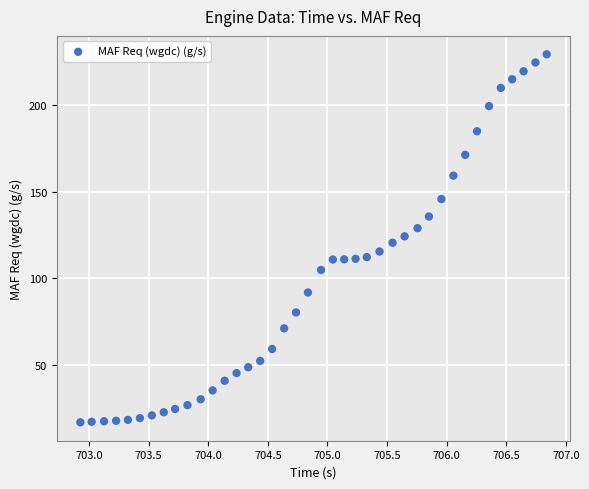

What is the range of Y values (max minus min)?

212.3